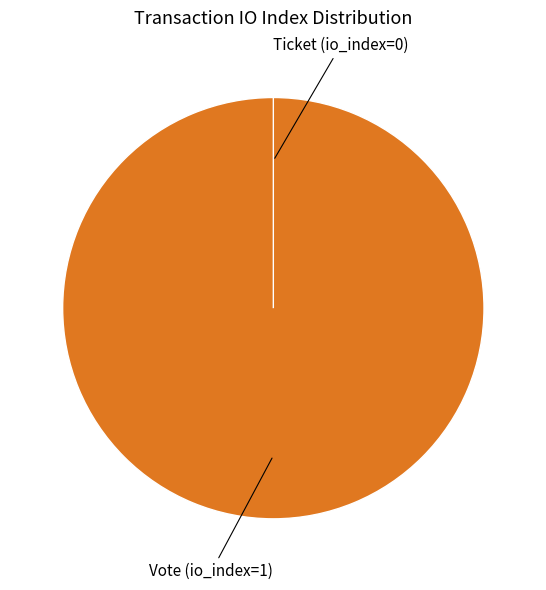

To the nearest percent, what is the combined percentage of Vote (io_index=1) and Ticket (io_index=0)?

100%